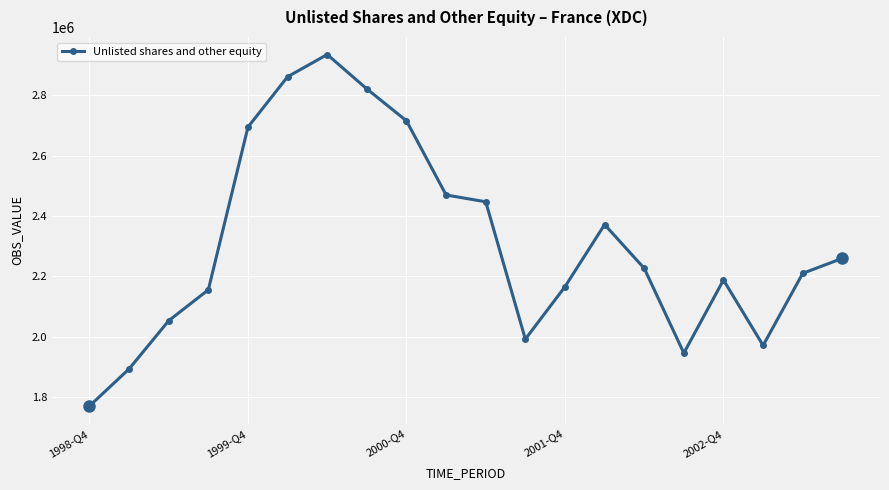

True or false: the data has more than 2 interior local peaks.

True